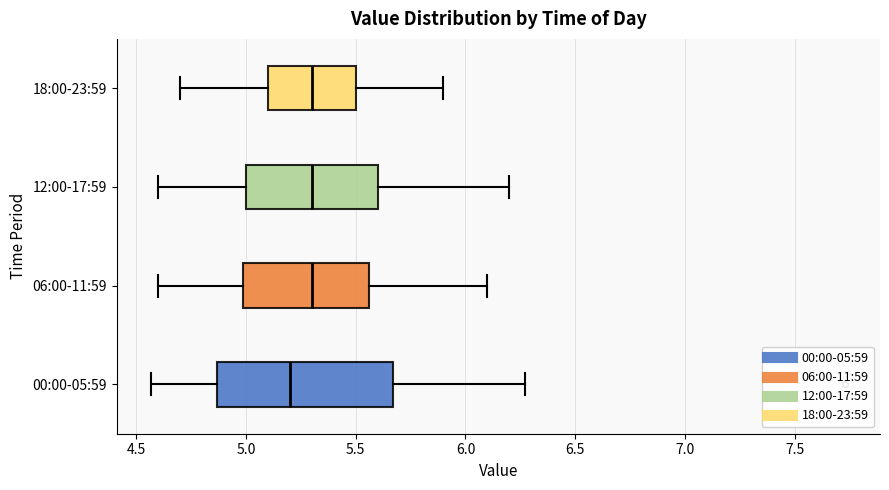

Reading bottom to top, transcribe this box plot: for each box, give where its median line is, the range the box spans, and where its two whiskers end, as read against the x-axis. The values are not printed on the chart, so give them approximately, as read against the axis.

00:00-05:59: median 5.20, box 4.85 to 5.65, whiskers 4.55 to 6.25
06:00-11:59: median 5.30, box 5.00 to 5.55, whiskers 4.60 to 6.10
12:00-17:59: median 5.30, box 5.00 to 5.60, whiskers 4.60 to 6.20
18:00-23:59: median 5.30, box 5.10 to 5.50, whiskers 4.70 to 5.90